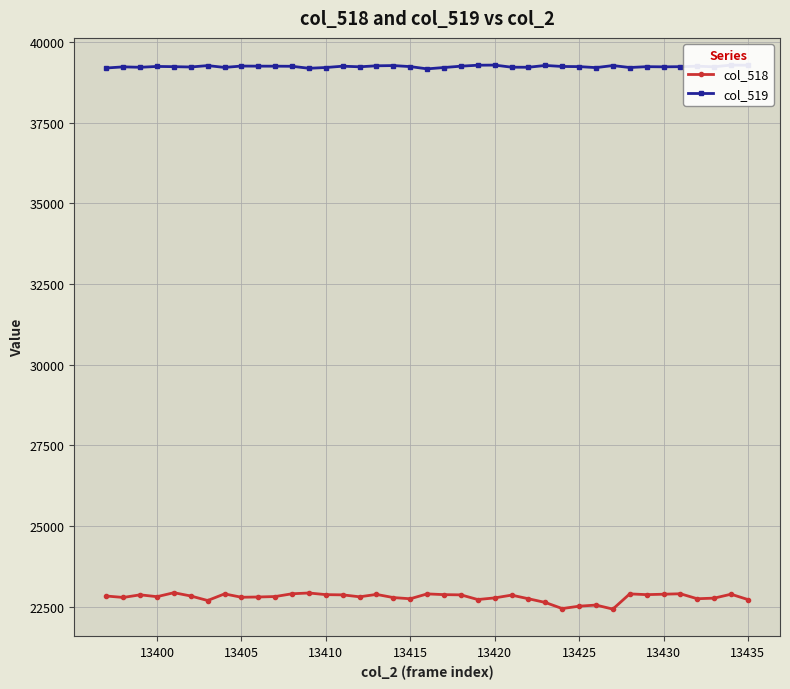

True or false: col_518 has more than 0 points higher than both neighbors.

True